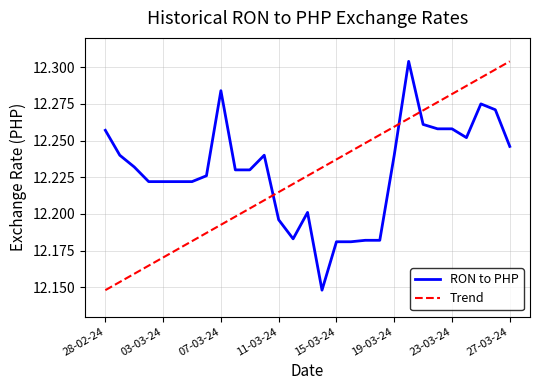

The value at 08-03-24 is 2.5. True or false?

False